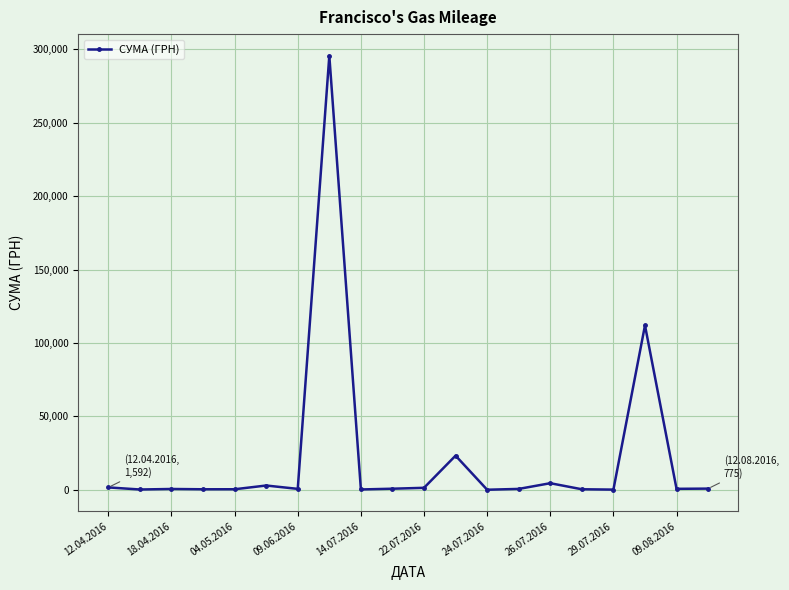

What is the sum of all values?

446413.6